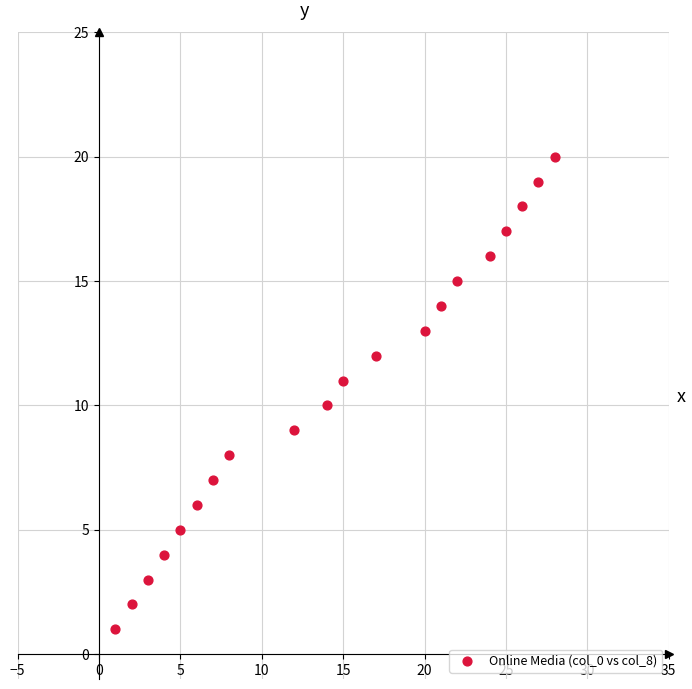

What is the range of X values (max minus min)?

27